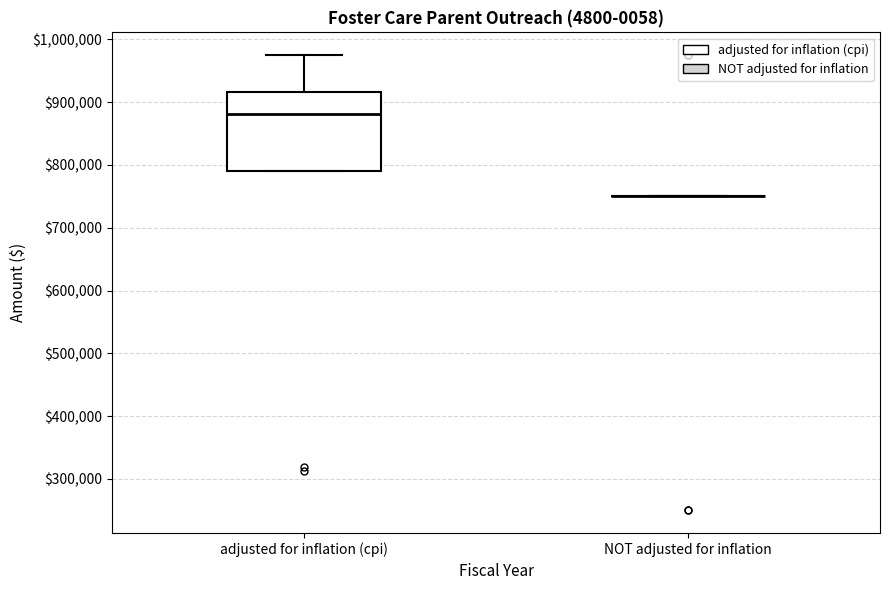

Reading left to right, read every box against the y-axis: the position of its median line, the range the box covers, and the ends of its whiskers. The values are not printed on the chart, so give them approximately, as read against the axis.

adjusted for inflation (cpi): median 880000, box 790000 to 920000, whiskers 790000 to 980000
NOT adjusted for inflation: box collapsed to a line at 750000, whiskers 750000 to 750000